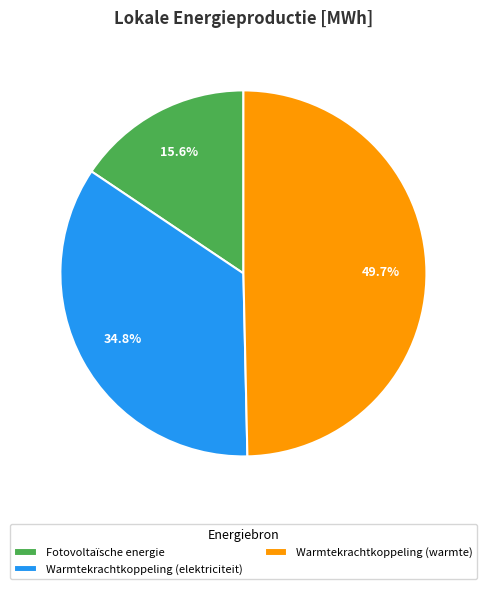

The Warmtekrachtkoppeling (elektriciteit) slice represents 26% of the pie. True or false?

False